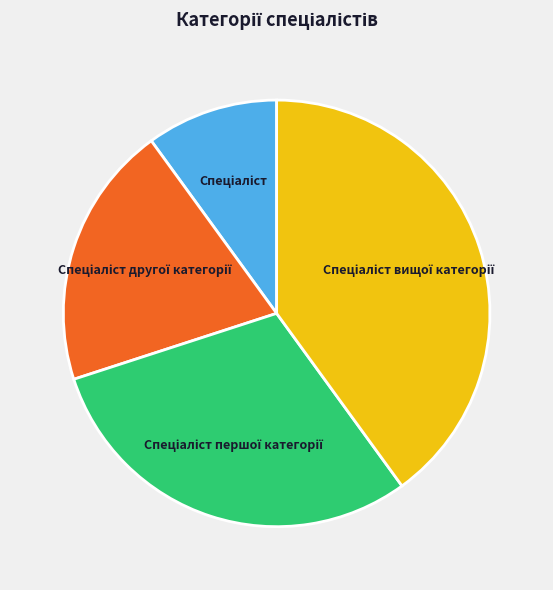

Count the number of slices in the pie.

4